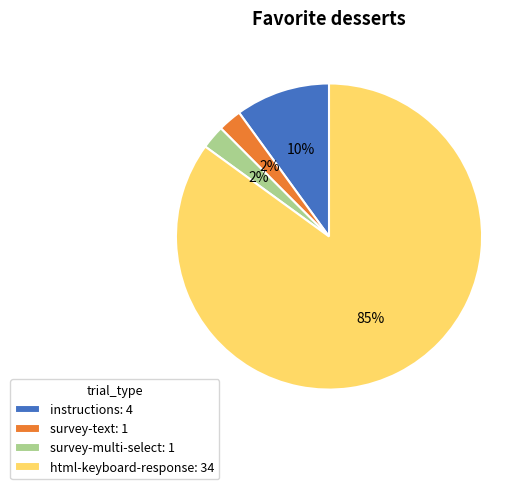

What is the majority slice?

html-keyboard-response